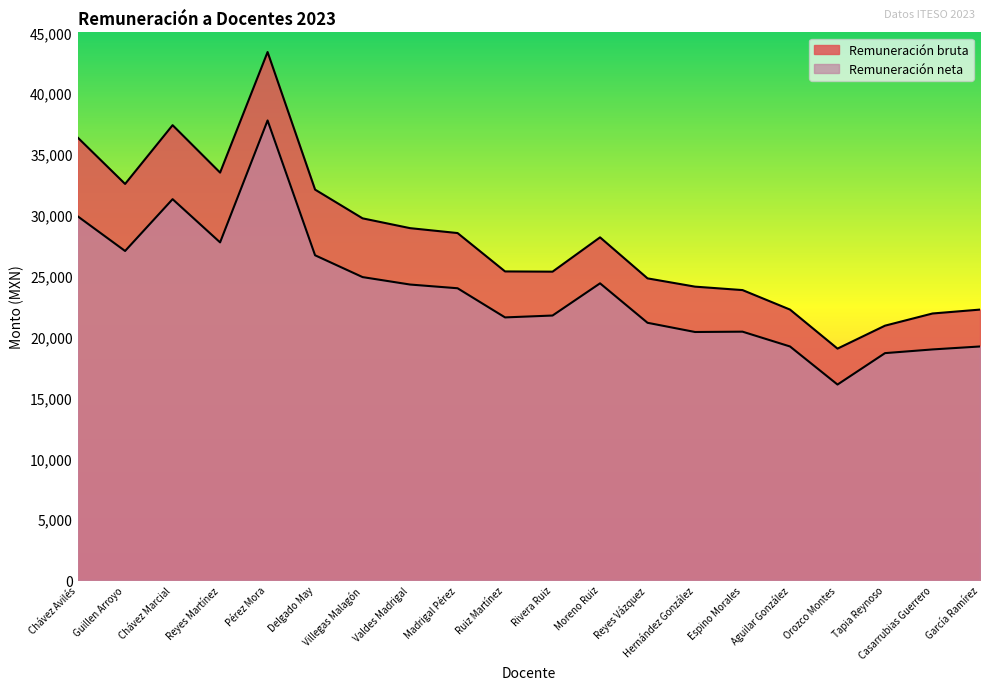

At which label does Remuneración neta first exceed 23972?

Chávez Avilés